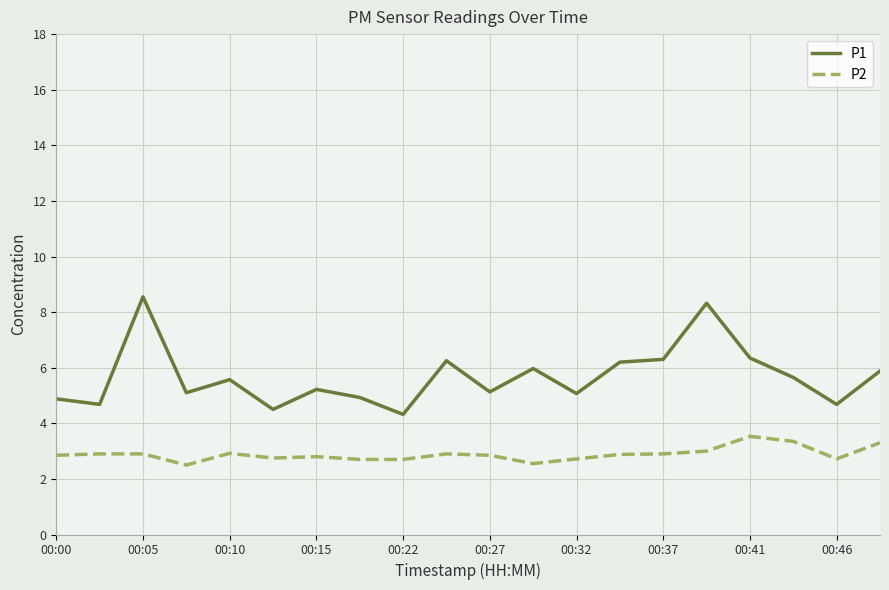

What is the greatest value displayed?

8.6